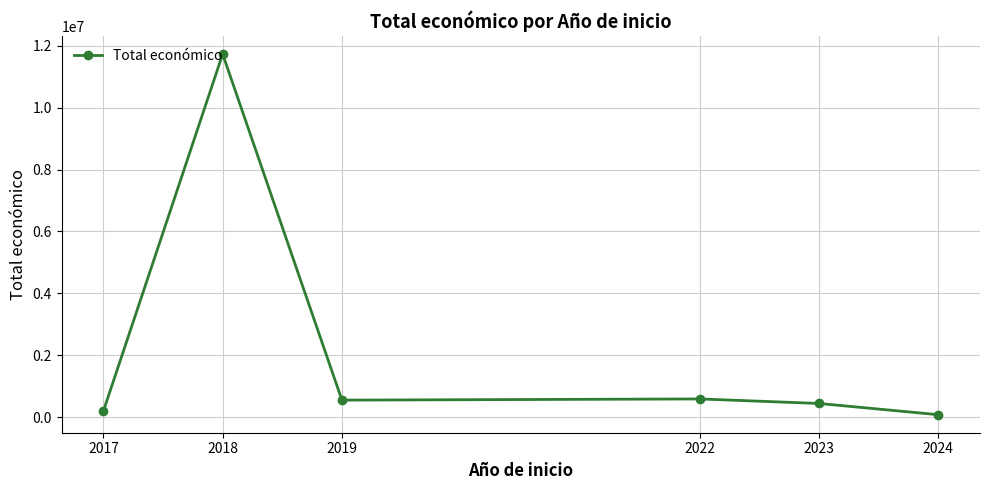

At which category does the data reach its first local valley?

2019